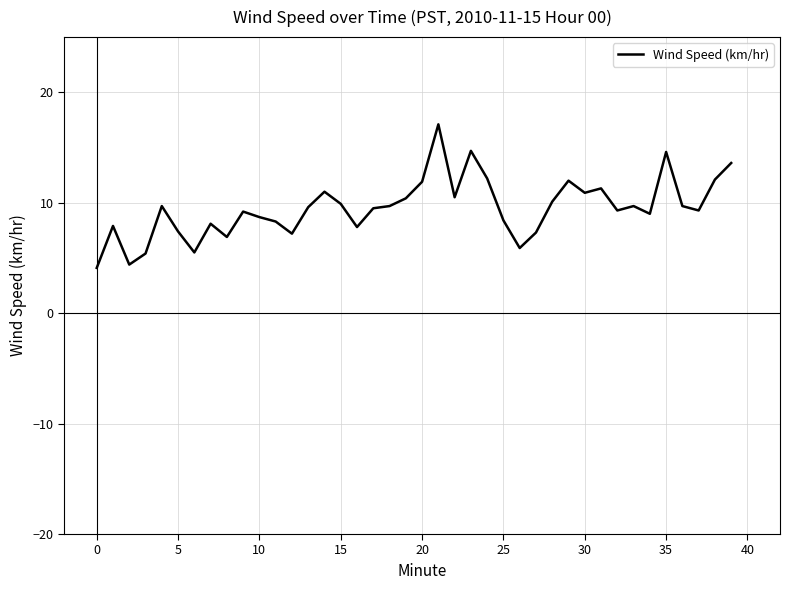

What is the difference between the maximum and minimum values?

13.0